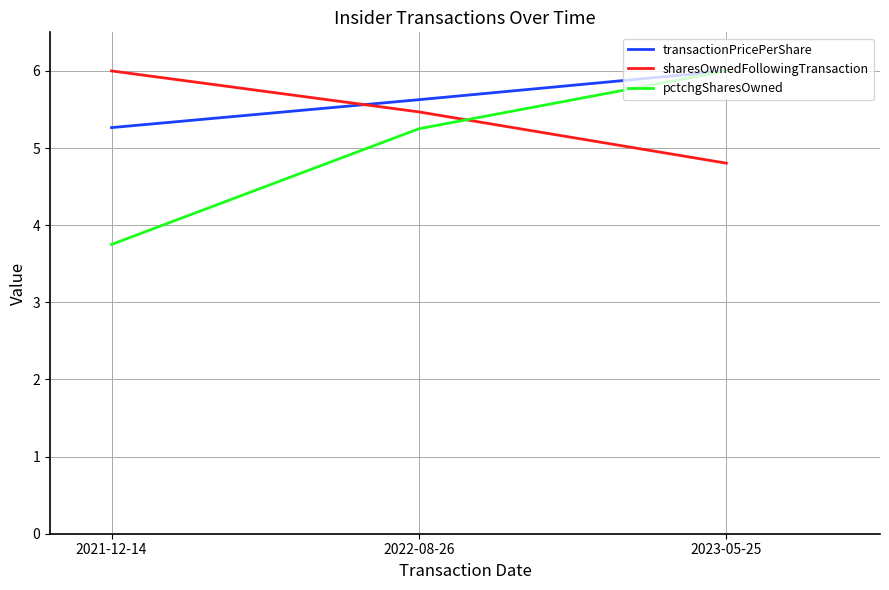

True or false: pctchgSharesOwned has a value of 3.8 at 2021-12-14.

True